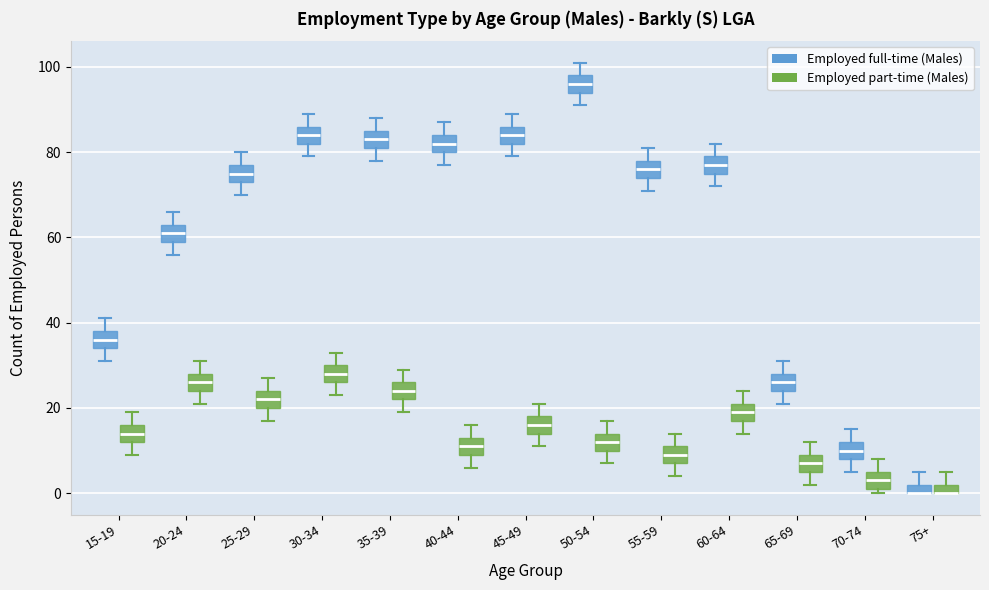

Where does the median line of the box for 15-19 (Employed full-time (Males)) sit on the y-axis? The values are not printed on the chart, so give them approximately, as read against the axis.

36